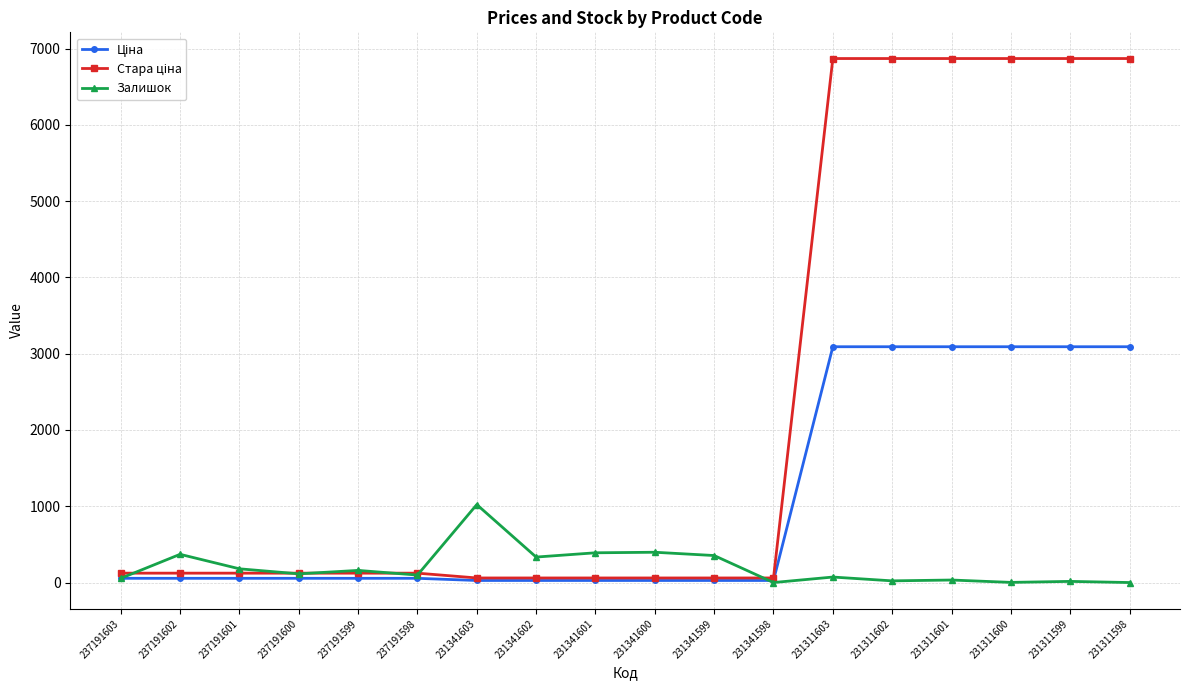

Where is Залишок nearest to the value 511?

231341600